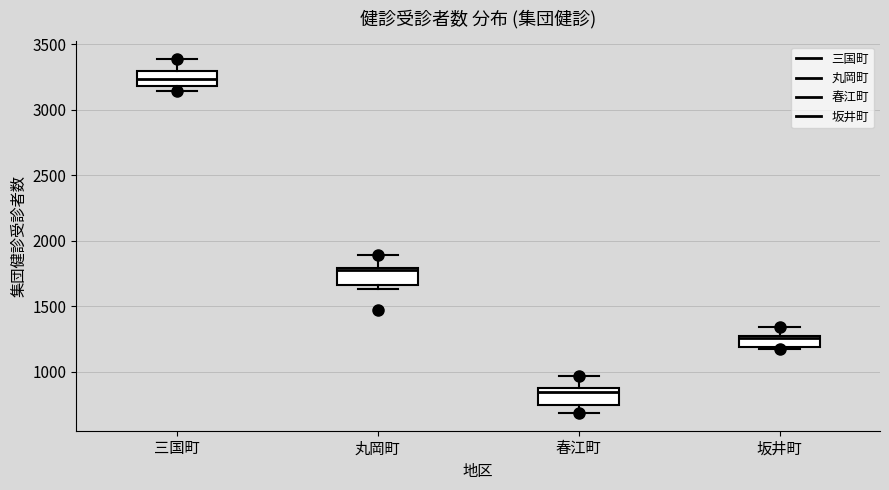

Where is the upper edge of the box for 三国町 on the y-axis? The values are not printed on the chart, so give them approximately, as read against the axis.

3300